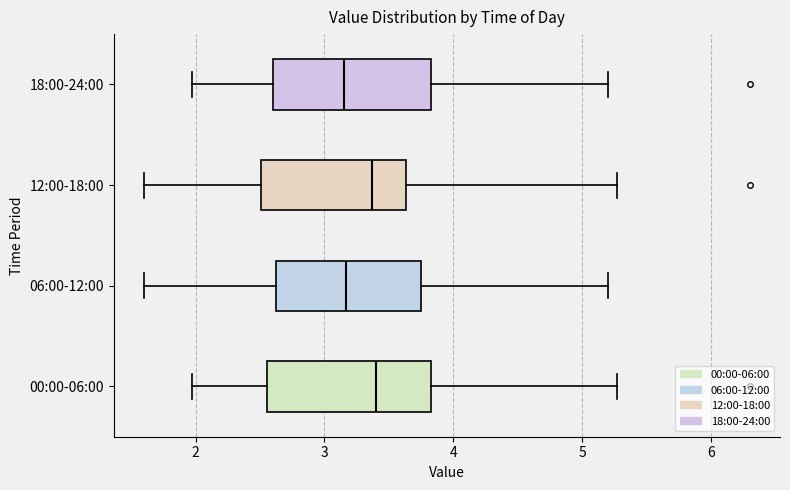

Reading bottom to top, read every box against the x-axis: the position of its median line, the range the box covers, and the ends of its whiskers. The values are not printed on the chart, so give them approximately, as read against the axis.

00:00-06:00: median 3.4, box 2.6 to 3.8, whiskers 2.0 to 5.3
06:00-12:00: median 3.2, box 2.6 to 3.7, whiskers 1.6 to 5.2
12:00-18:00: median 3.4, box 2.5 to 3.6, whiskers 1.6 to 5.3
18:00-24:00: median 3.2, box 2.6 to 3.8, whiskers 2.0 to 5.2